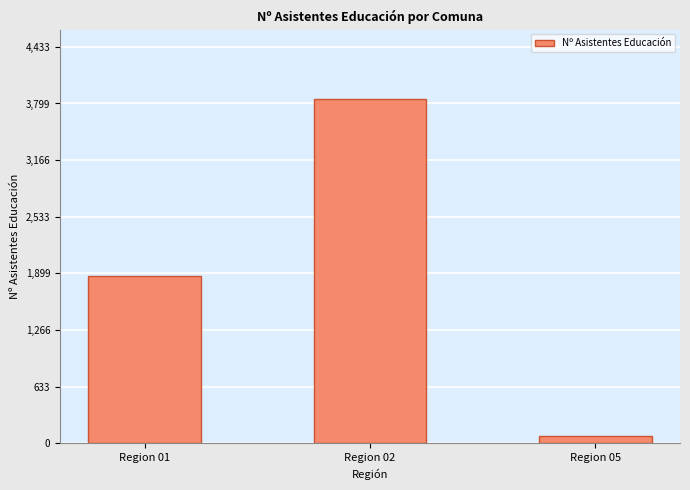

What value does the data have at Region 01, to the nearest 50?

1850